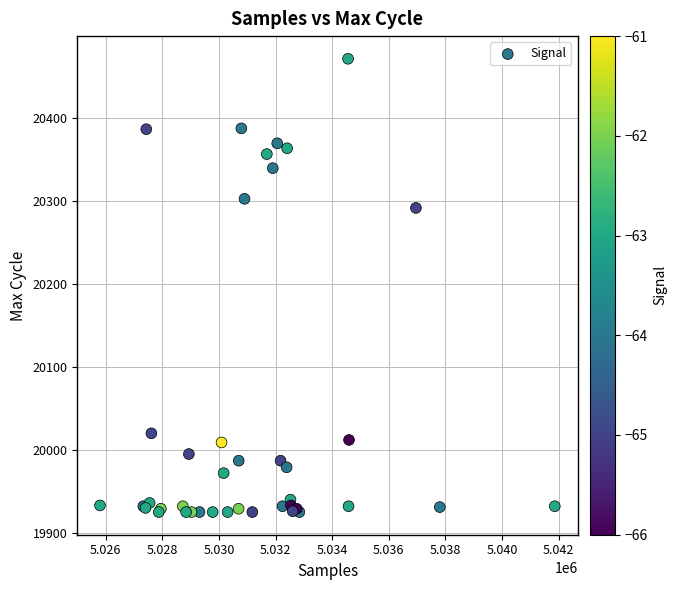

What Y value in the scatter plot is closest to 20198?

20292